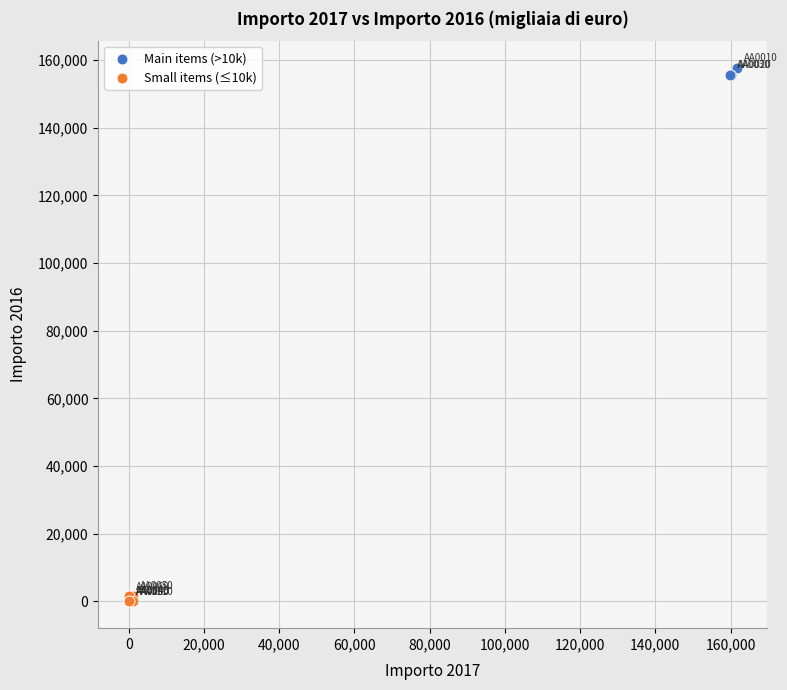

What are all the series names shown in the legend?

Main items (>10k), Small items (≤10k)